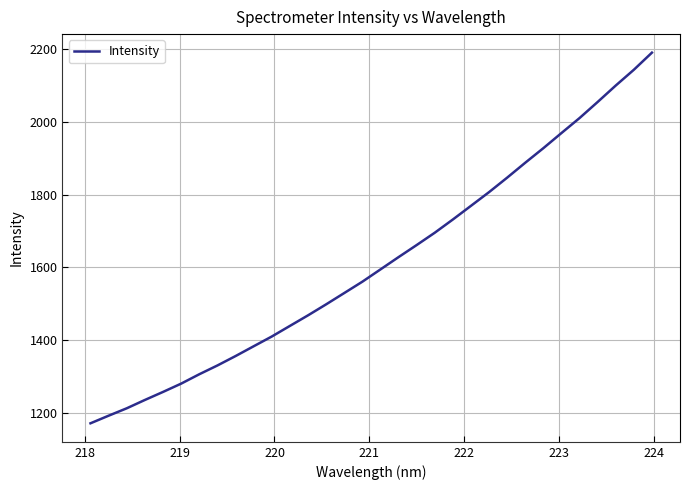

What is the difference between the maximum and minimum values?

1019.0